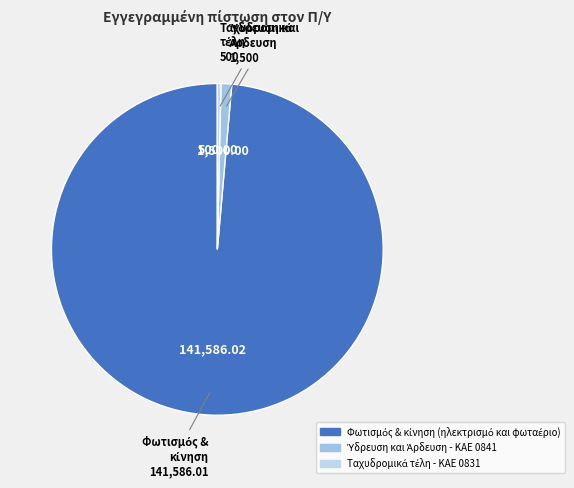

Approximately how many times larger is the value at Φωτισμός & κίνηση (ηλεκτρισμό και φωταέριο) compared to Ταχυδρομικά τέλη - ΚΑΕ 0831?

283.2